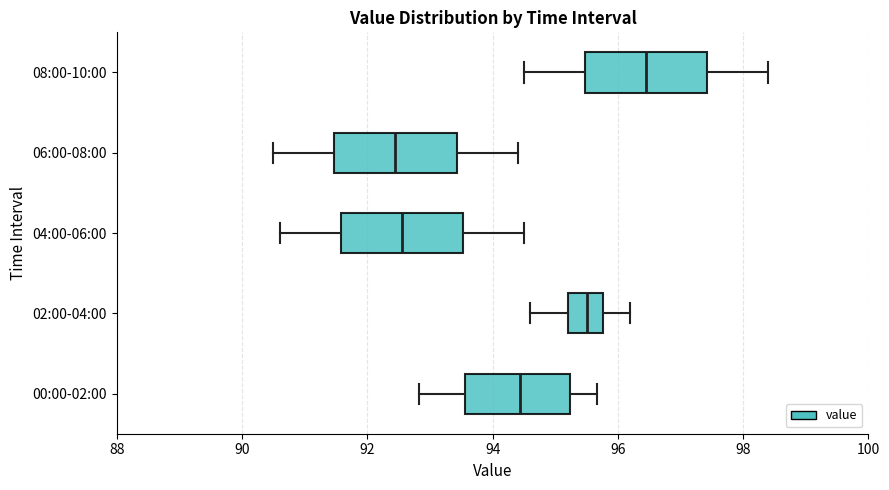

Where is the left edge of the box for 02:00-04:00 on the x-axis? The values are not printed on the chart, so give them approximately, as read against the axis.

95.2